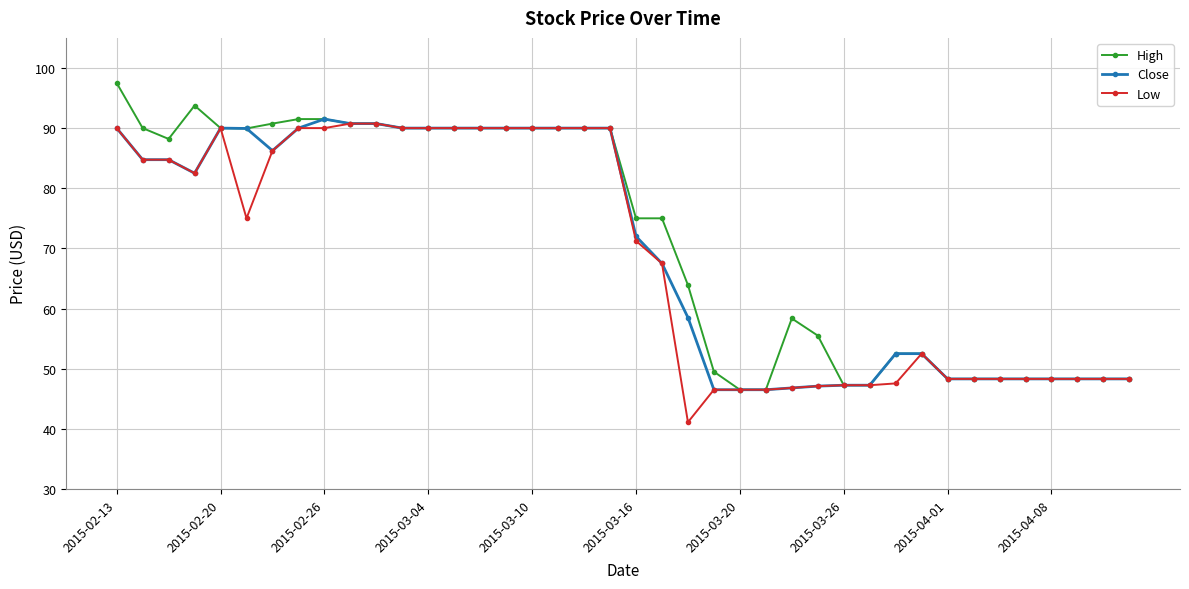

Does the chart have visible grid lines?

Yes